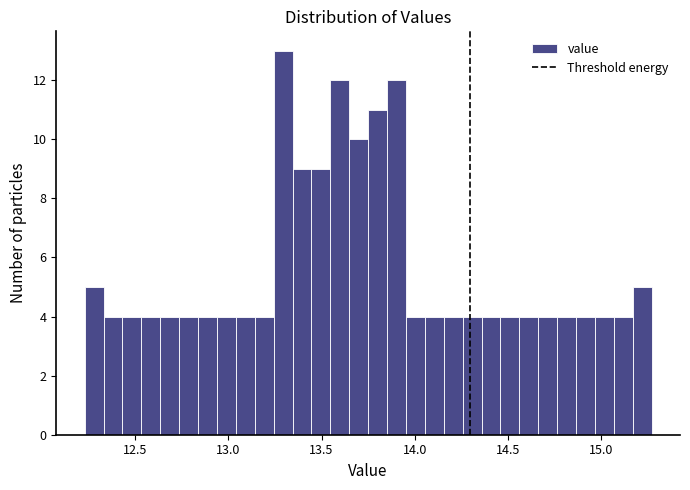

Around what value on the x-axis is the tallest bar? Give the approximate position of its centre, as read against the axis.

13.30